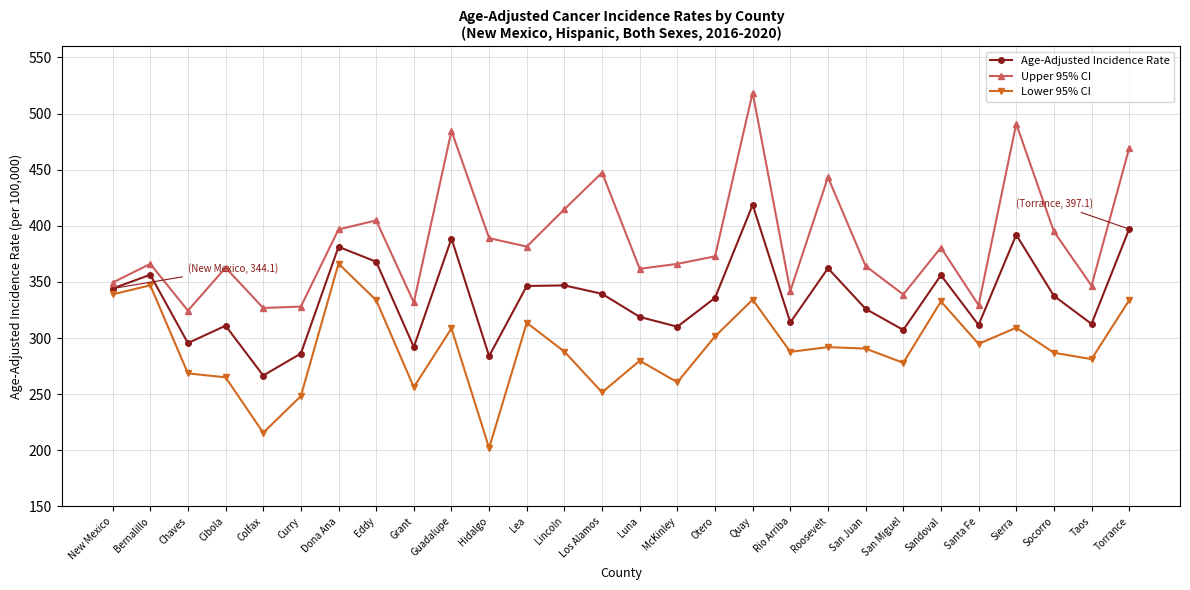

True or false: Lower 95% CI and Age-Adjusted Incidence Rate intersect in this chart.

False